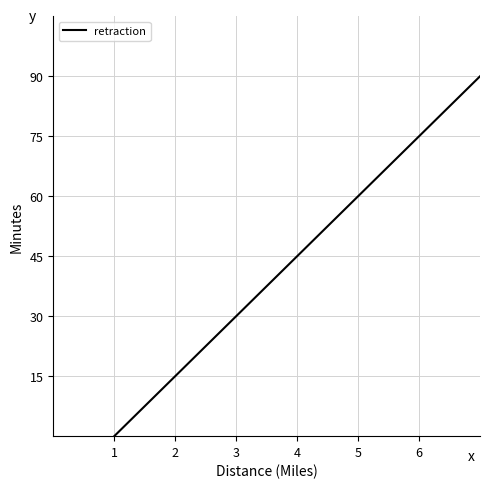

Is this an area chart (filled region under the line)?

No